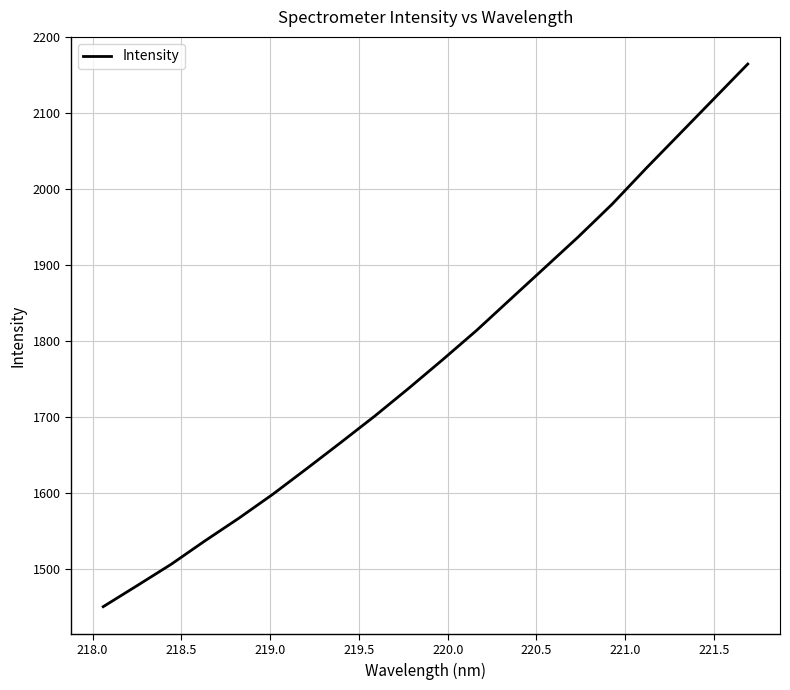

What is the difference between the maximum and minimum values?

714.3